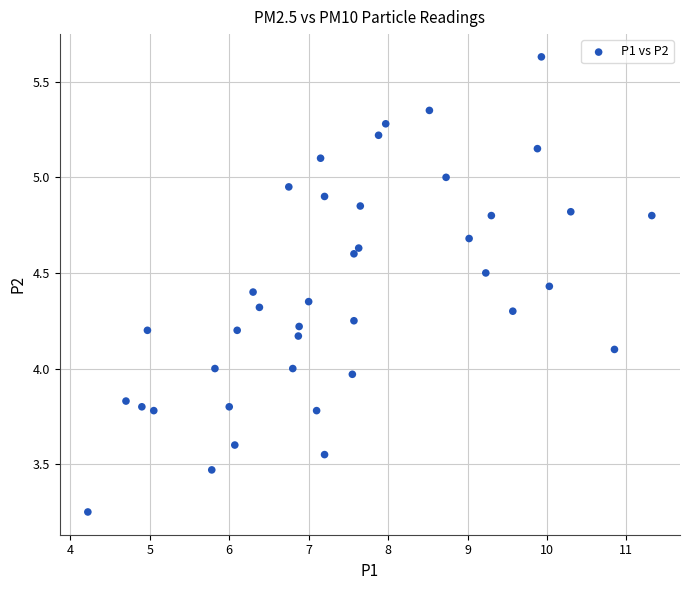

What is the range of X values (max minus min)?

7.1